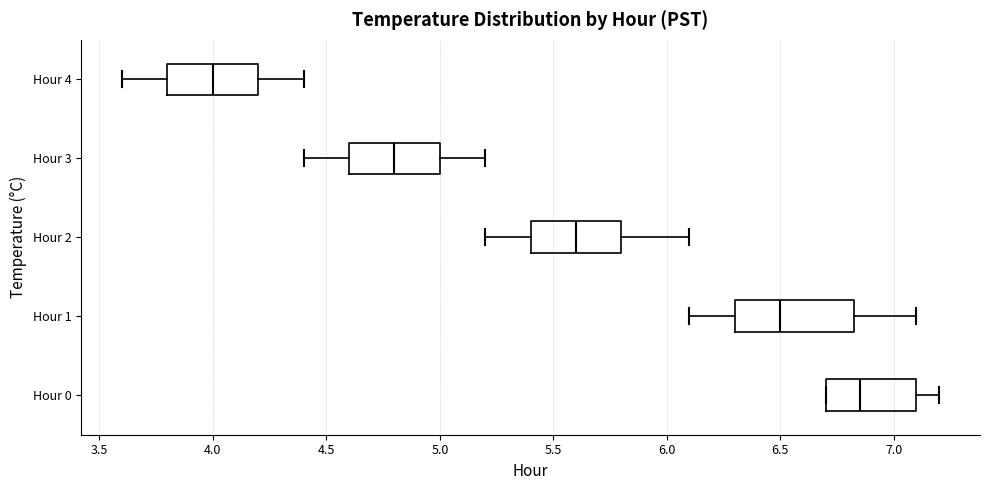

Which box is the widest, from its left edge to its right edge?

Hour 1